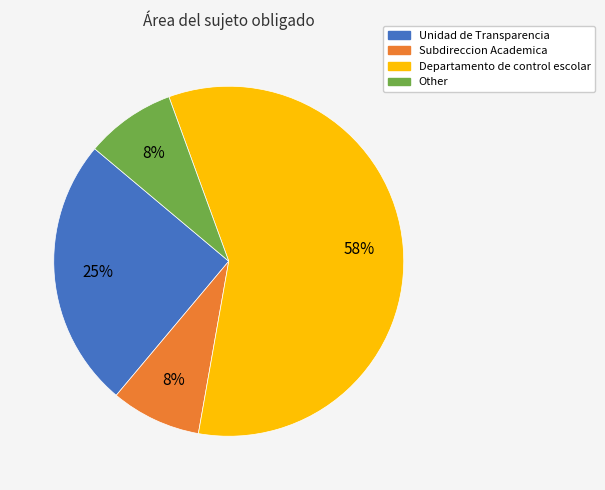

The Subdireccion Academica slice represents 8% of the pie. True or false?

True